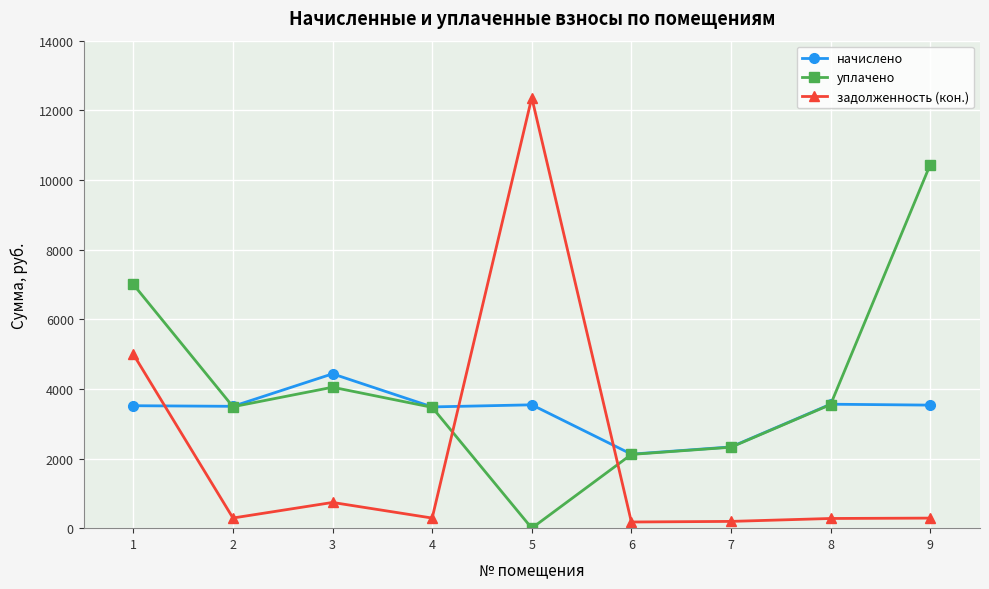

Which series ends up on top after the final intersection of задолженность (кон.) and начислено?

начислено